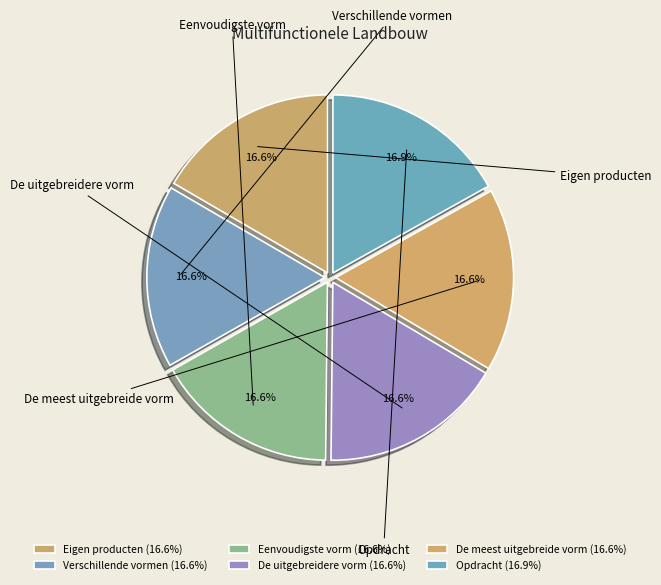

What percentage is the De meest uitgebreide vorm slice, to the nearest percent?

17%